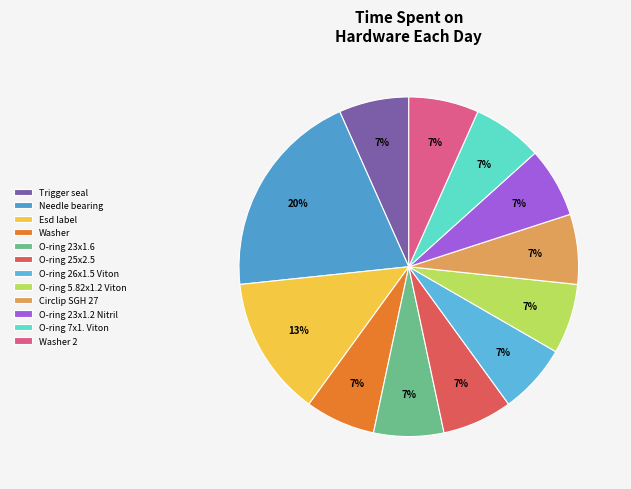

Rank the categories by value from lowest to highest.

Trigger seal, Washer, O-ring 23x1.6, O-ring 25x2.5, O-ring 26x1.5 Viton, O-ring 5.82x1.2 Viton, Circlip SGH 27, O-ring 23x1.2 Nitril, O-ring 7x1. Viton, Washer 2, Esd label, Needle bearing